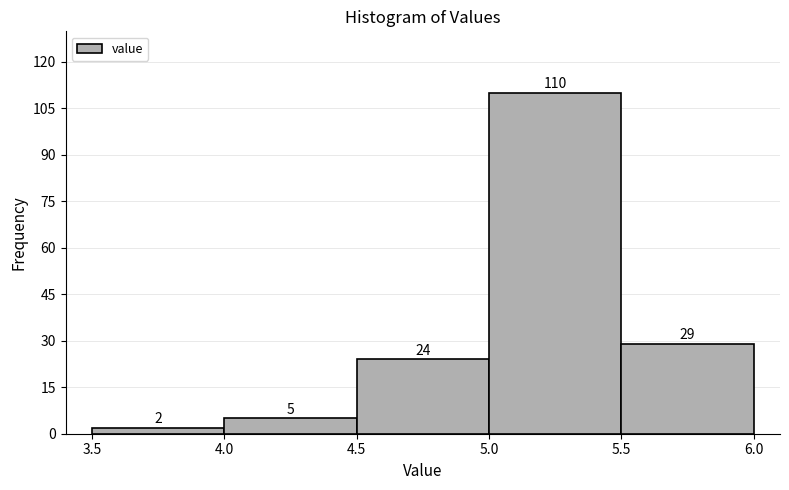

Reading left to right, transcribe this chart: for each bar, give the range it covers on the x-axis and its height.

3.5 to 4.0: 2
4.0 to 4.5: 5
4.5 to 5.0: 24
5.0 to 5.5: 110
5.5 to 6.0: 29